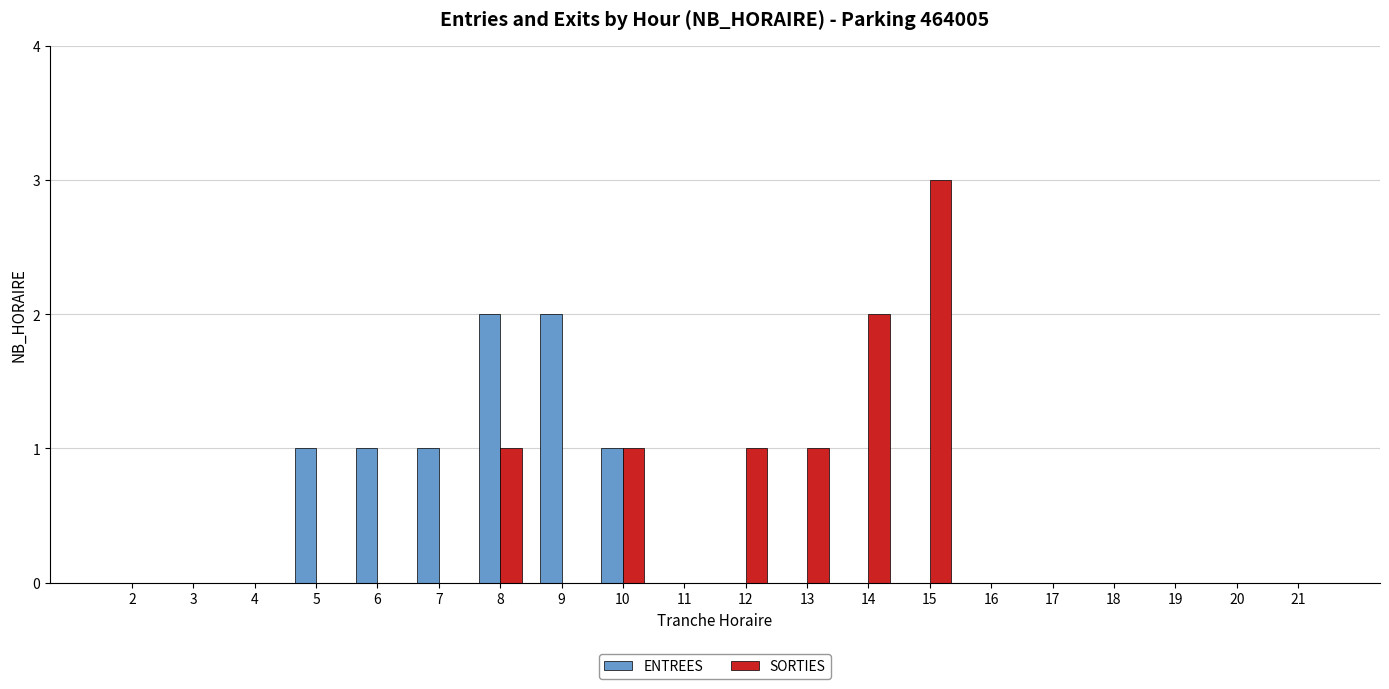

Which category has the highest value in the SORTIES series?

15